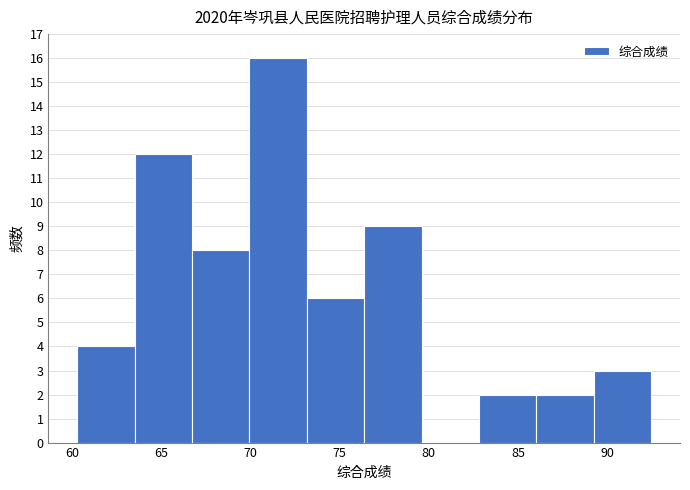

Reading left to right, transcribe this chart: for each bar, give the range it covers on the x-axis and its height. Neither the bar edges nor the heights are printed on the chart, so give them approximately, as read against the axes.

60.5 to 63.5: 4
63.5 to 66.5: 12
66.5 to 70.0: 8
70.0 to 73.0: 16
73.0 to 76.5: 6
76.5 to 79.5: 9
79.5 to 83.0: 0
83.0 to 86.0: 2
86.0 to 89.5: 2
89.5 to 92.5: 3